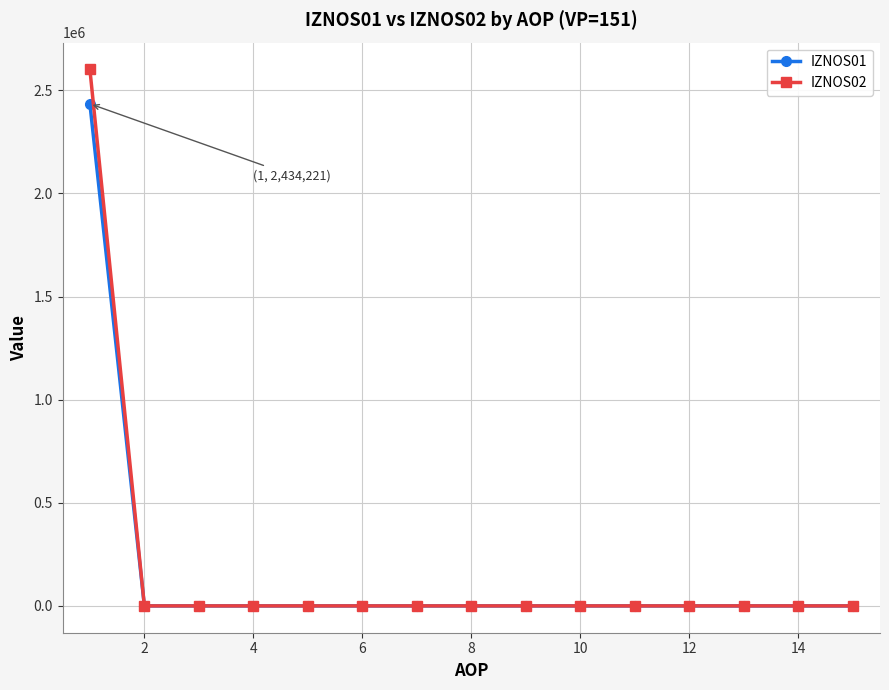

How many categories are shown in the chart?

15